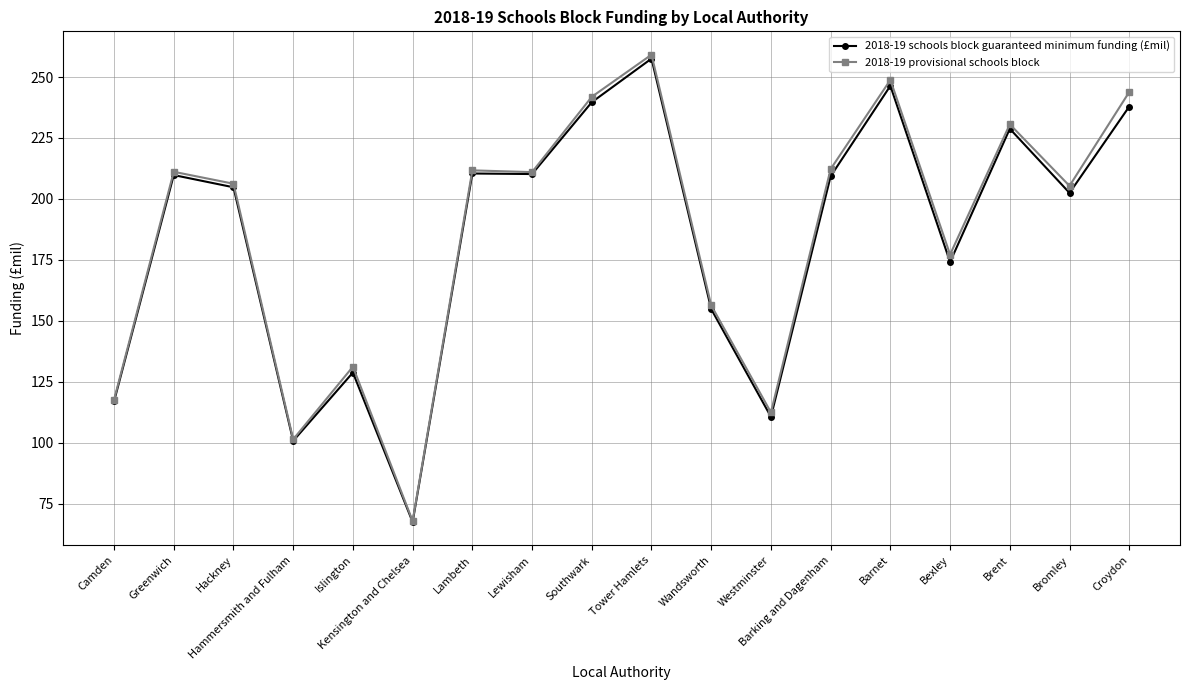

Where is 2018-19 provisional schools block nearest to the value 163?

Wandsworth